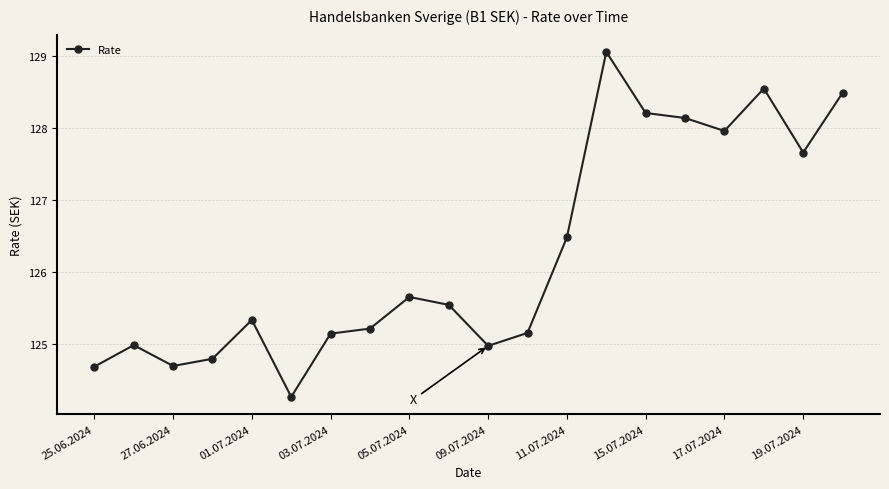

What is the value of the 14th point from the left?

129.1